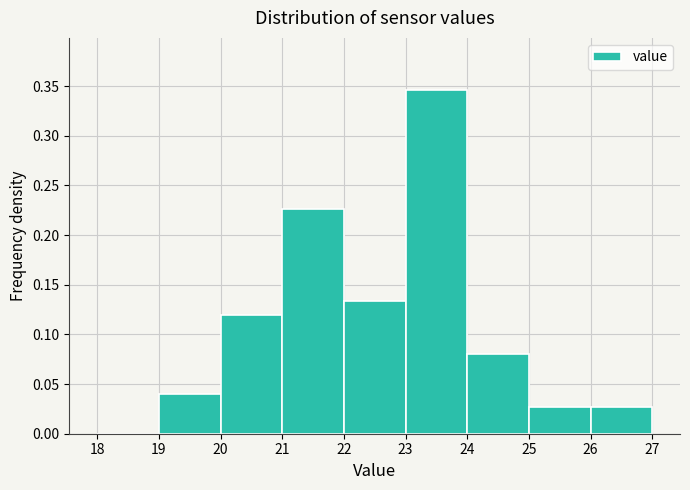

What is the height of the bar covering 26 to 27 on the x-axis? The values are not printed on the chart, so give them approximately, as read against the axis.

0.025